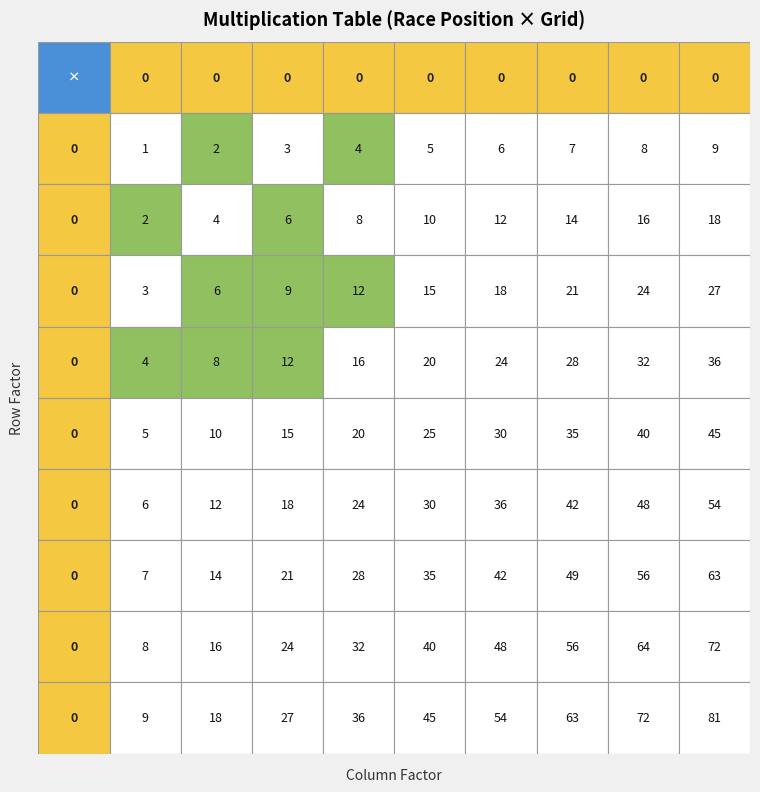

What is the difference between the 9 values at 1 and 7?

54